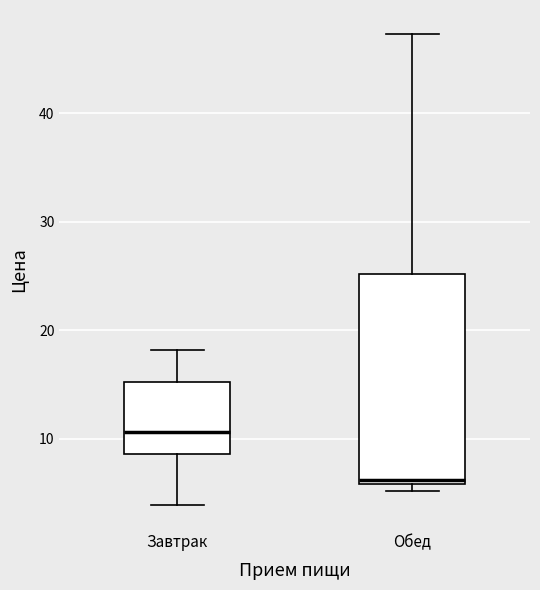

Reading left to right, transcribe this box plot: for each box, give where its median line is, the range the box spans, and where its two whiskers end, as read against the y-axis. The values are not printed on the chart, so give them approximately, as read against the axis.

Завтрак: median 11, box 9 to 15, whiskers 4 to 18
Обед: median 6 (just above the box's lower edge), box 6 to 25, whiskers 5 to 47